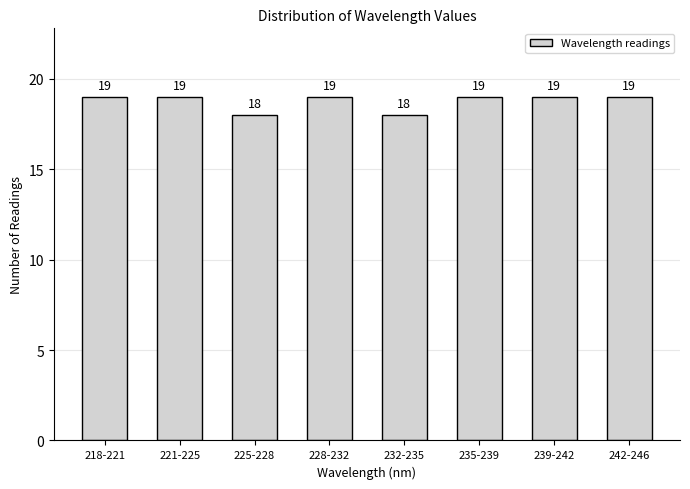

Reading right to left, extract all data points from this chart.

19	19	19	18	19	18	19	19